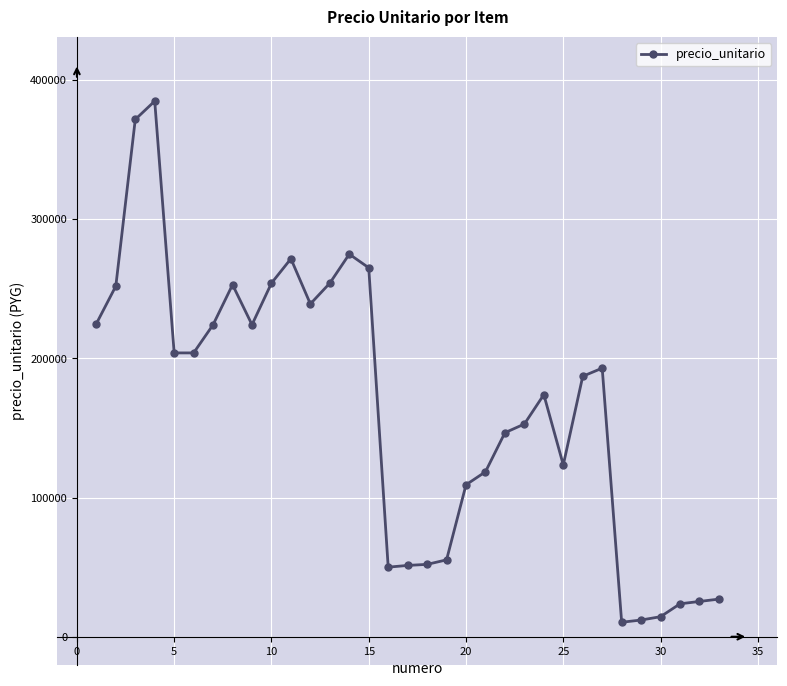

What is the value of the 23rd point from the left?

152880